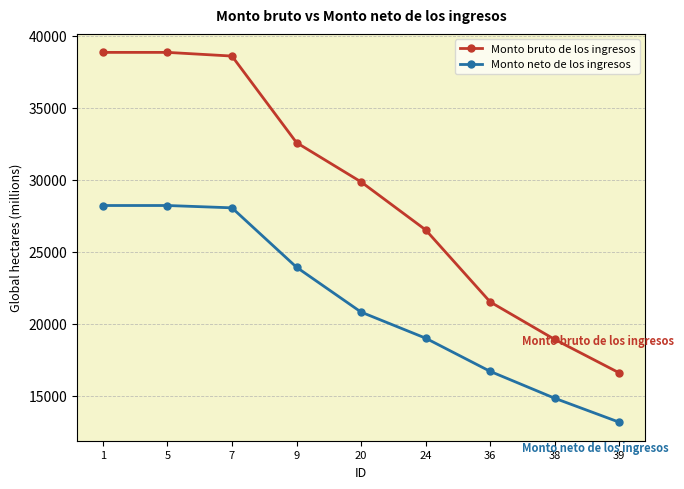

True or false: Monto bruto de los ingresos and Monto neto de los ingresos cross at least once.

False